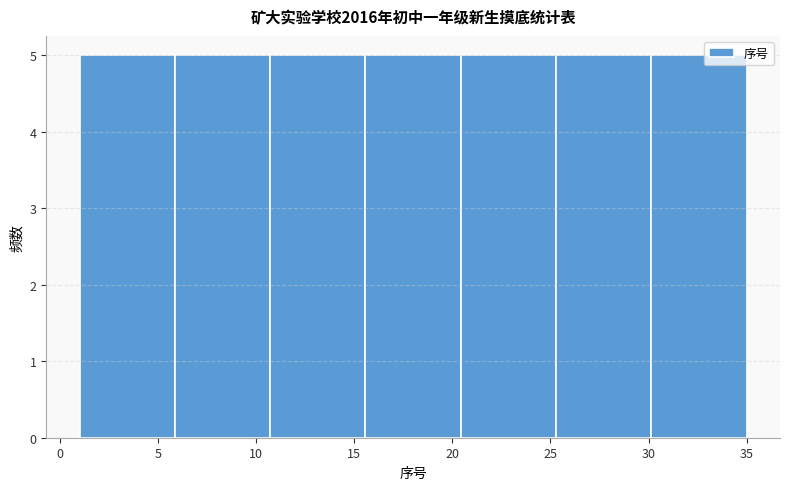

Reading left to right, list every bar in this chart as the range it spans on the x-axis followed by its height. Neither the bar edges nor the heights are printed on the chart, so give them approximately, as read against the axes.

1.0 to 6.0: 5
6.0 to 10.5: 5
10.5 to 15.5: 5
15.5 to 20.5: 5
20.5 to 25.5: 5
25.5 to 30.0: 5
30.0 to 35.0: 5